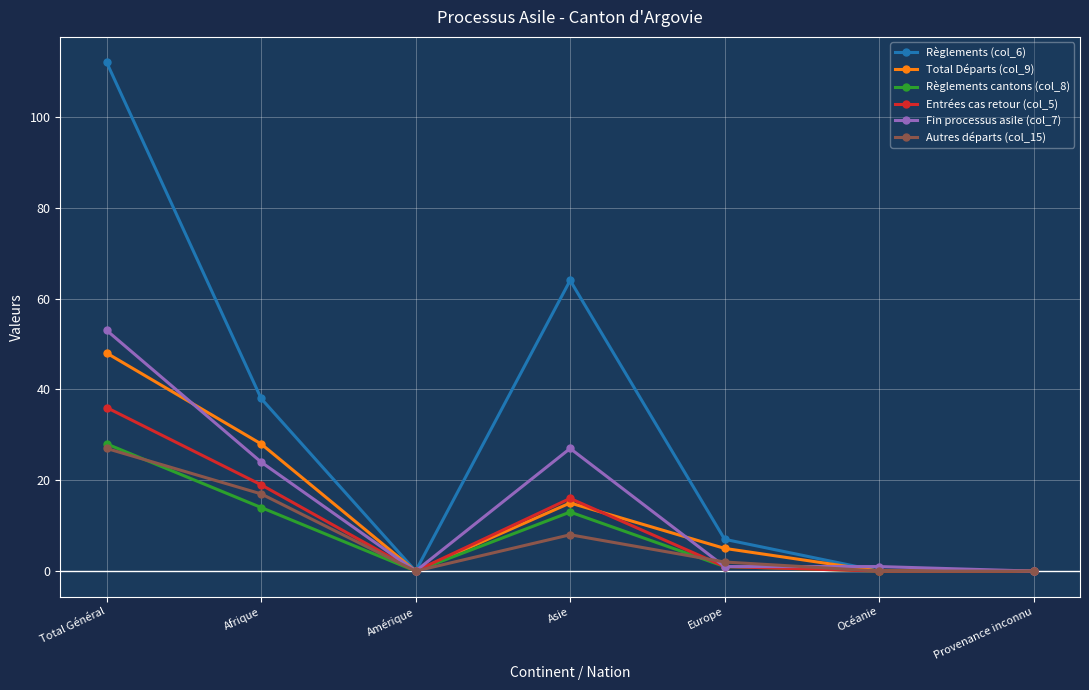

Which series has the widest spread of values?

Règlements (col_6)